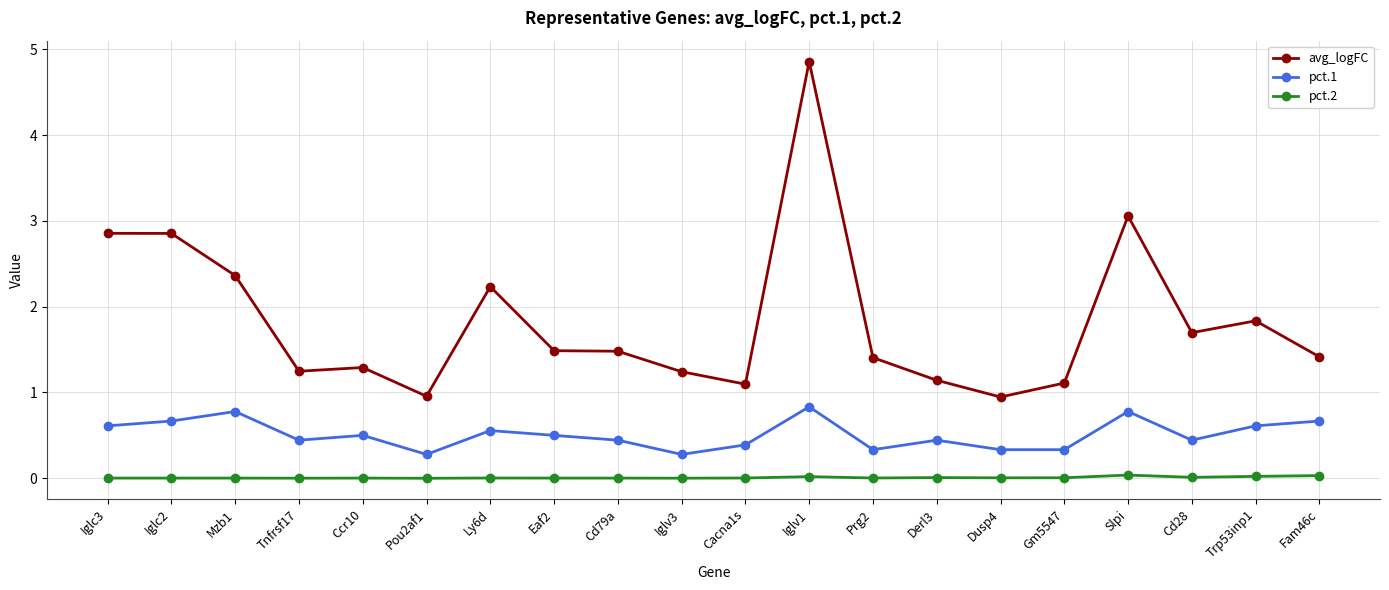

Rank the series by their average value, from lowest to highest.

pct.2, pct.1, avg_logFC